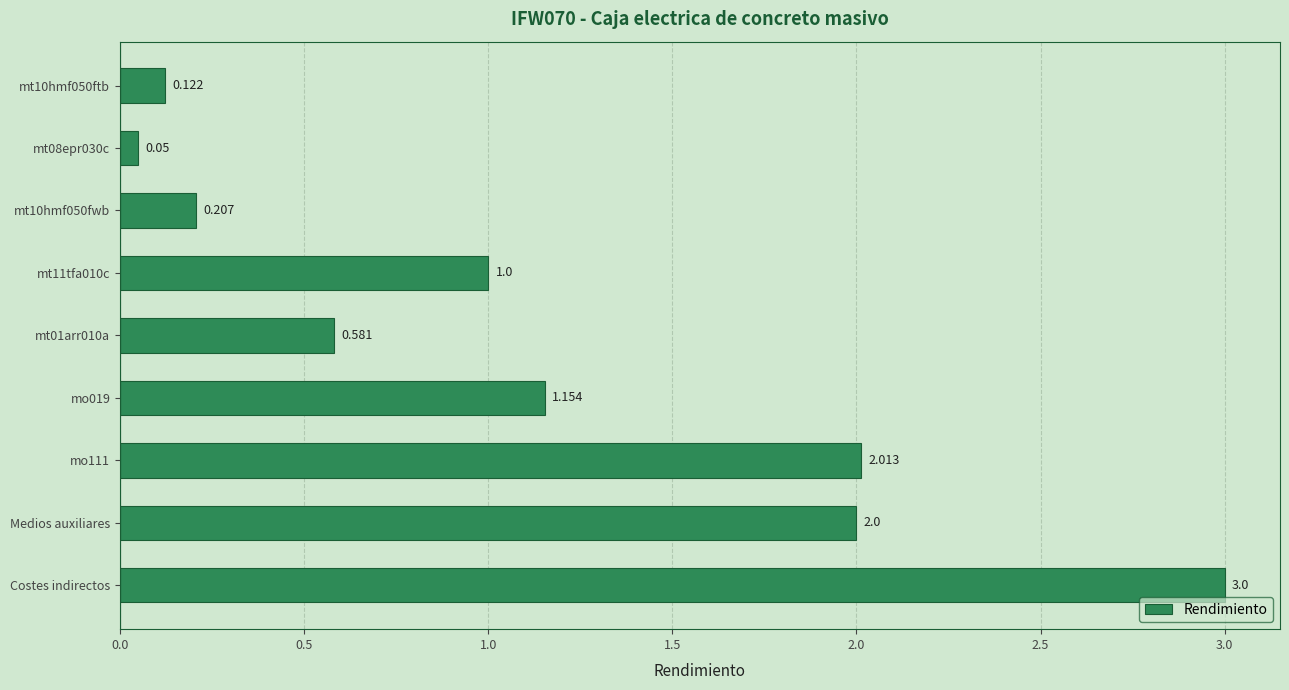

How many bars are there in total?

9